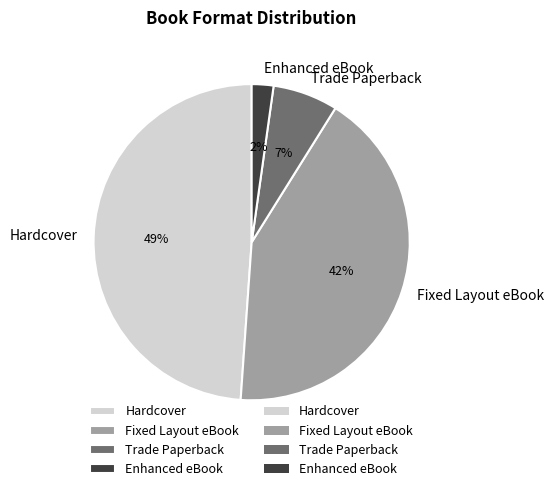

Is the sum of Enhanced eBook and Trade Paperback greater than half?

No